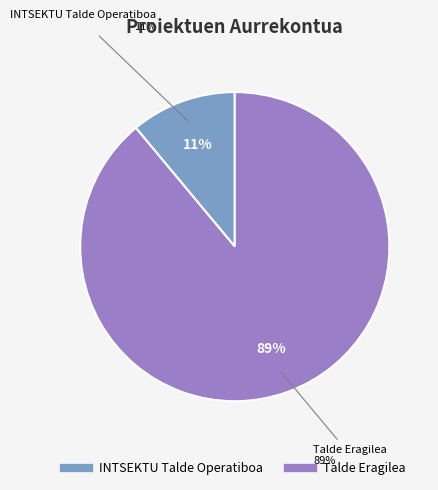

What is the smallest slice in the pie chart?

INTSEKTU Talde Operatiboa